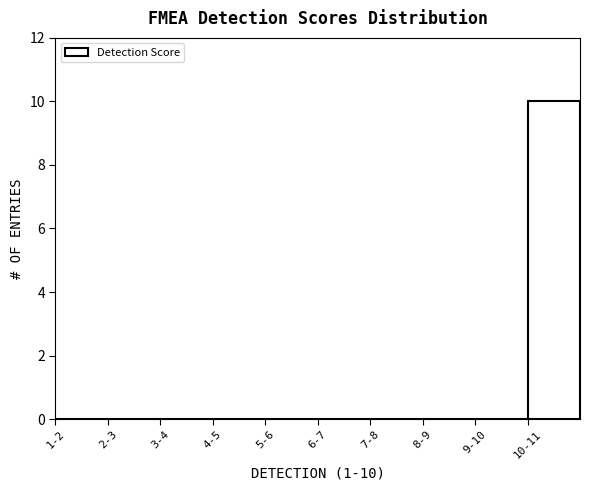

Reading left to right, extract all data points from this chart.

1-2=0	2-3=0	3-4=0	4-5=0	5-6=0	6-7=0	7-8=0	8-9=0	9-10=0	10-11=10